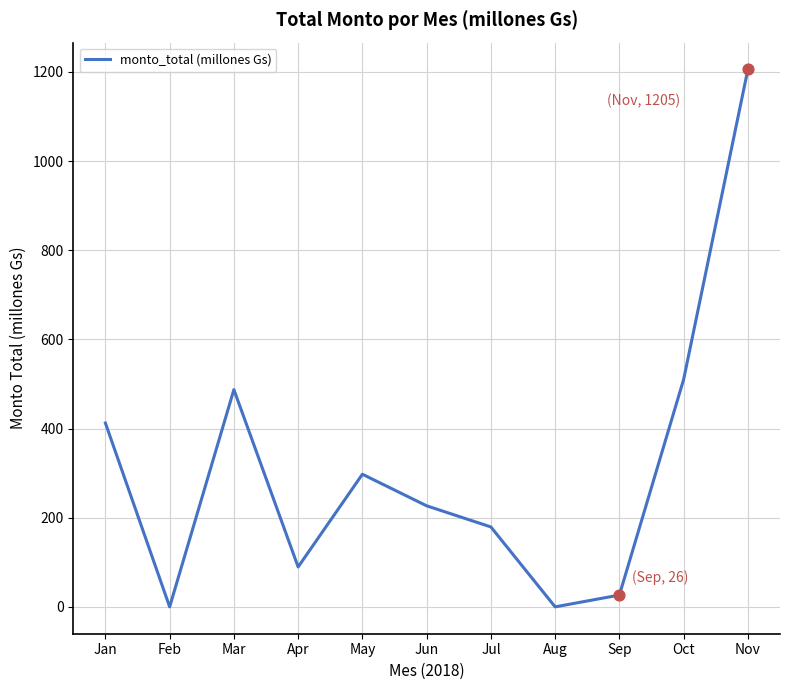

Between Jun and Jan, which is larger?

Jan